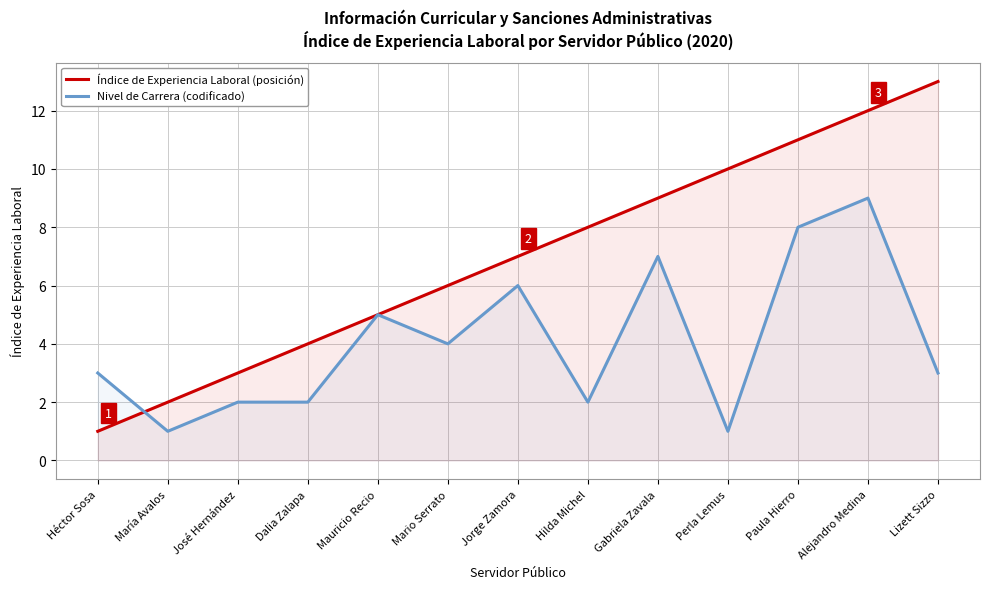

Reading left to right, what are all the values shown in this chart?

Índice de Experiencia Laboral (posición): 1	2	3	4	5	6	7	8	9	10	11	12	13
Nivel de Carrera (codificado): 3	1	2	2	5	4	6	2	7	1	8	9	3